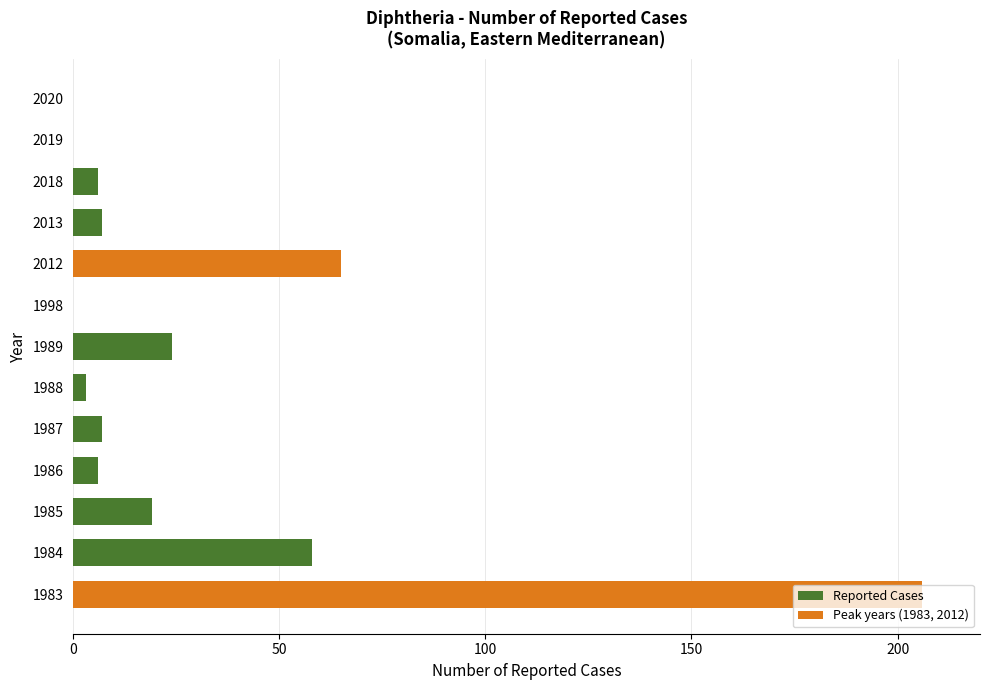

Are the bars horizontal?

Yes